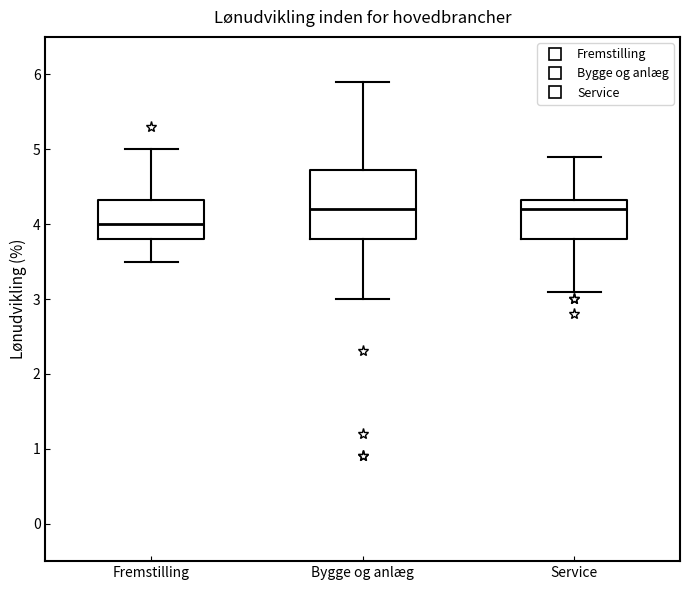

Reading left to right, transcribe this box plot: for each box, give where its median line is, the range the box spans, and where its two whiskers end, as read against the y-axis. The values are not printed on the chart, so give them approximately, as read against the axis.

Fremstilling: median 4.0, box 3.8 to 4.3, whiskers 3.5 to 5.0
Bygge og anlæg: median 4.2, box 3.8 to 4.7, whiskers 3.0 to 5.9
Service: median 4.2, box 3.8 to 4.3, whiskers 3.1 to 4.9